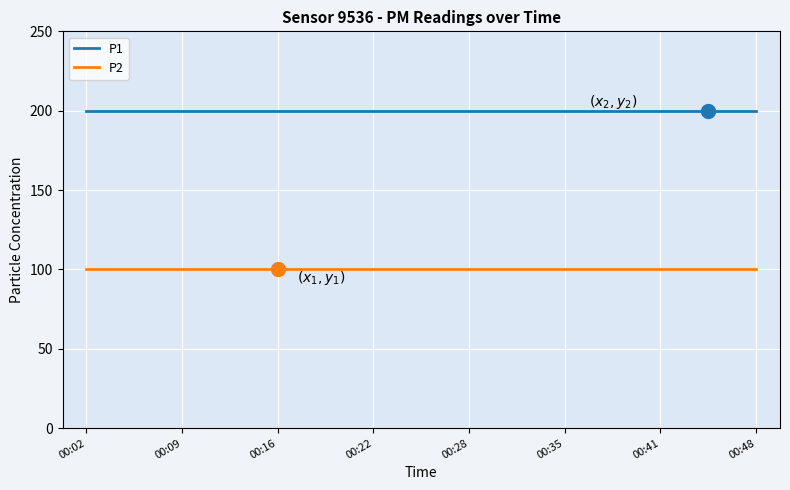

Does the chart display data point markers on the line(s)?

No